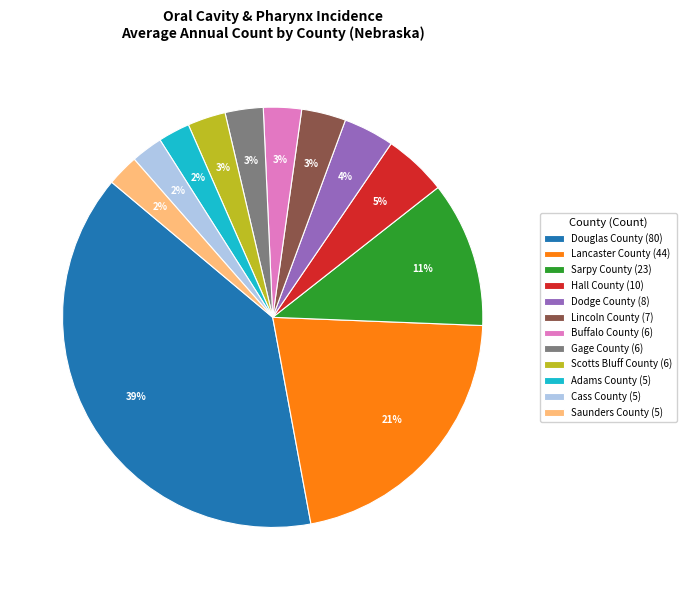

To the nearest percent, what percentage of the pie is Dodge County?

4%